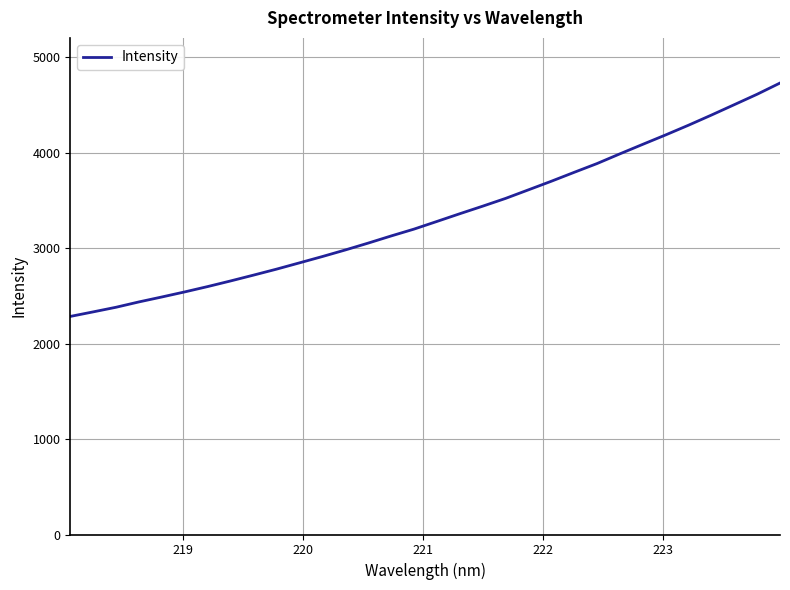

True or false: there are more than 1 points higher than both neighbors.

False